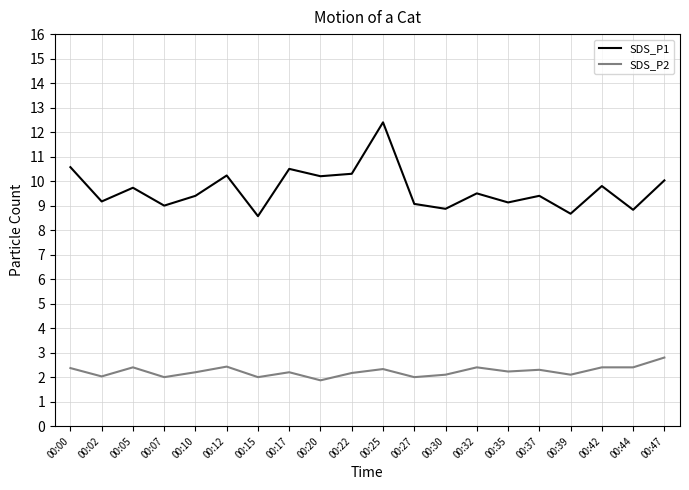

True or false: SDS_P2 has a value of 2.2 at 00:35.

True